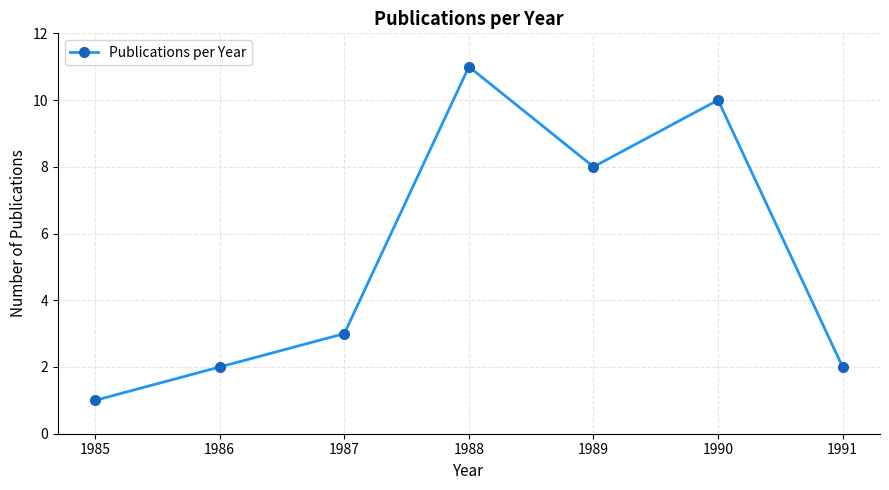

Is it true that the value at 1987 is 3?

True